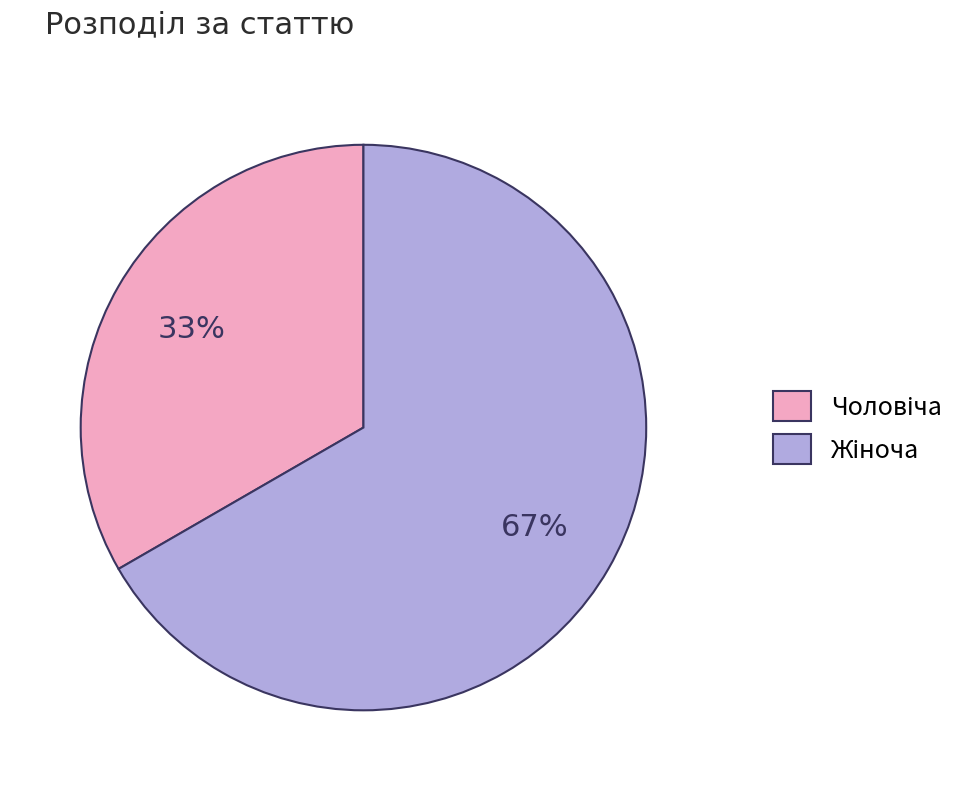

To the nearest percent, what is the average slice percentage?

50%